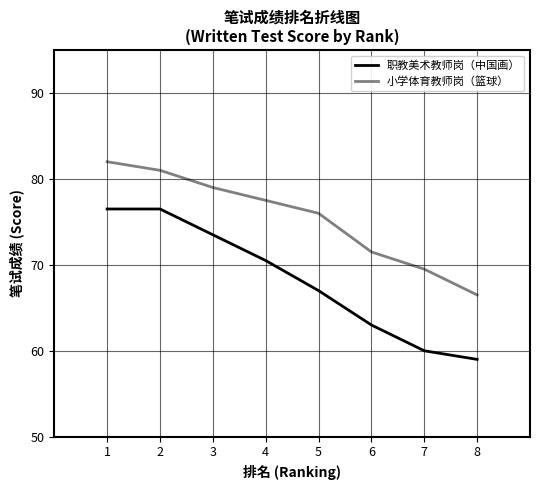

What is the approximate value of 小学体育教师岗（篮球） at 2?

81.0